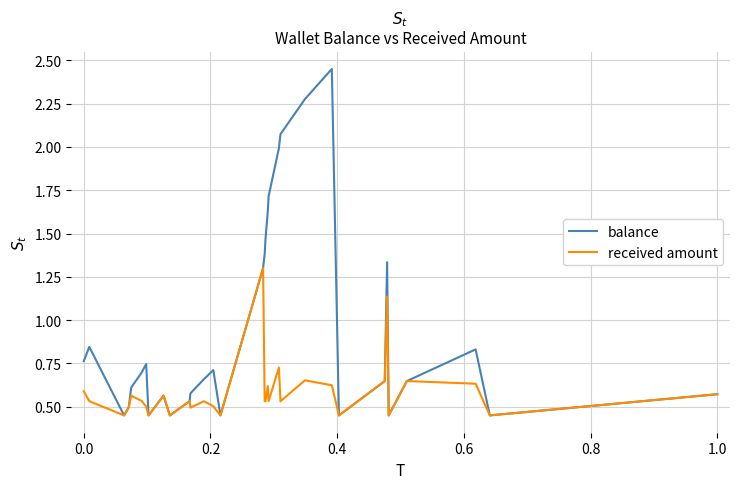

Which series has the widest spread of values?

balance